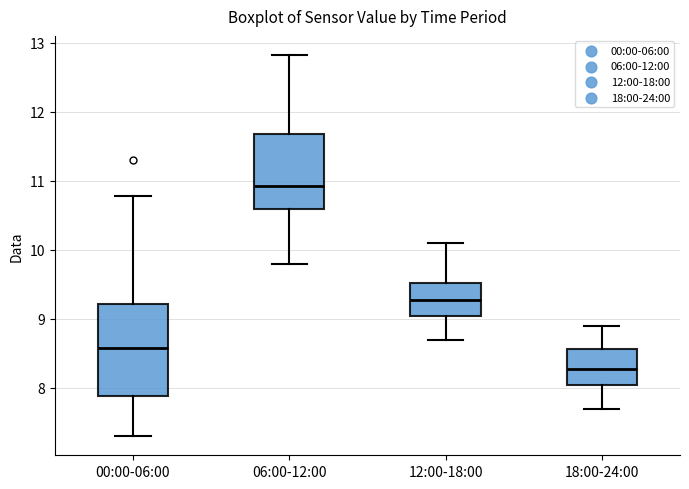

Reading left to right, transcribe this box plot: for each box, give where its median line is, the range the box spans, and where its two whiskers end, as read against the y-axis. The values are not printed on the chart, so give them approximately, as read against the axis.

00:00-06:00: median 8.6, box 7.9 to 9.2, whiskers 7.3 to 10.8
06:00-12:00: median 10.9, box 10.6 to 11.7, whiskers 9.8 to 12.8
12:00-18:00: median 9.3, box 9.0 to 9.5, whiskers 8.7 to 10.1
18:00-24:00: median 8.3, box 8.0 to 8.6, whiskers 7.7 to 8.9